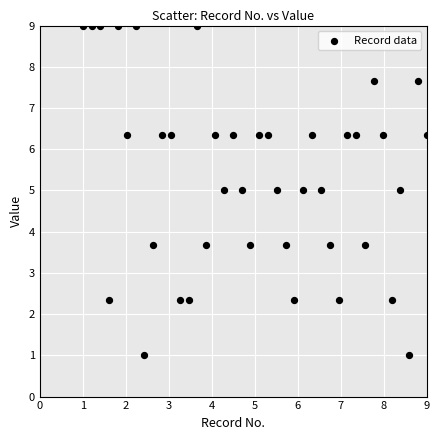

What is the range of X values (max minus min)?

8.0